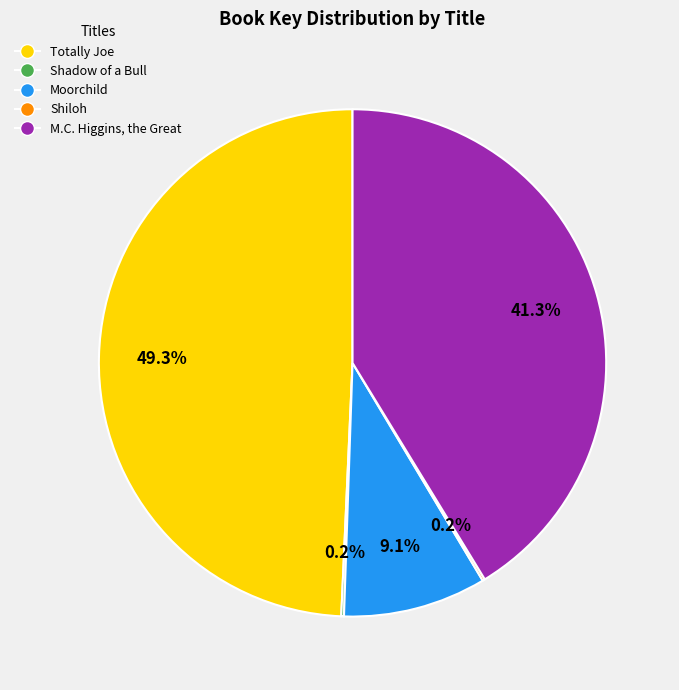

Which has a higher value, Totally Joe or M.C. Higgins, the Great?

Totally Joe